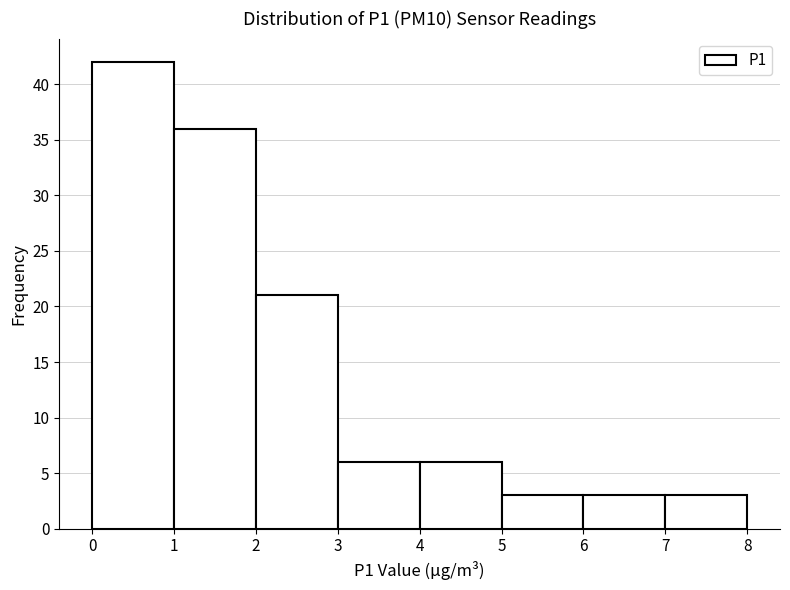

Reading left to right, transcribe this chart: for each bar, give the range it covers on the x-axis and its height. The values are not printed on the chart, so give them approximately, as read against the axis.

0 to 1: 42
1 to 2: 36
2 to 3: 21
3 to 4: 6
4 to 5: 6
5 to 6: 3
6 to 7: 3
7 to 8: 3